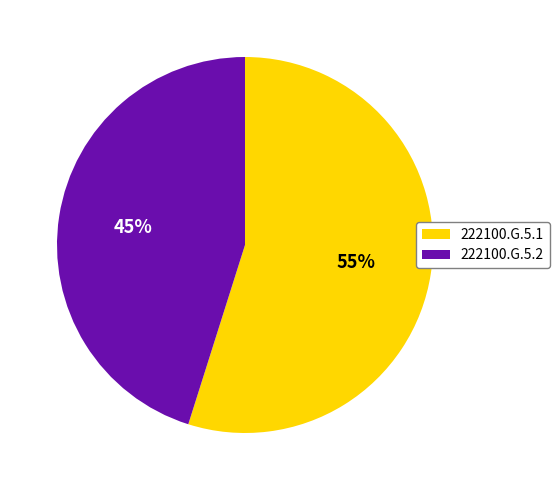

Which slice represents more than half of the pie?

222100.G.5.1